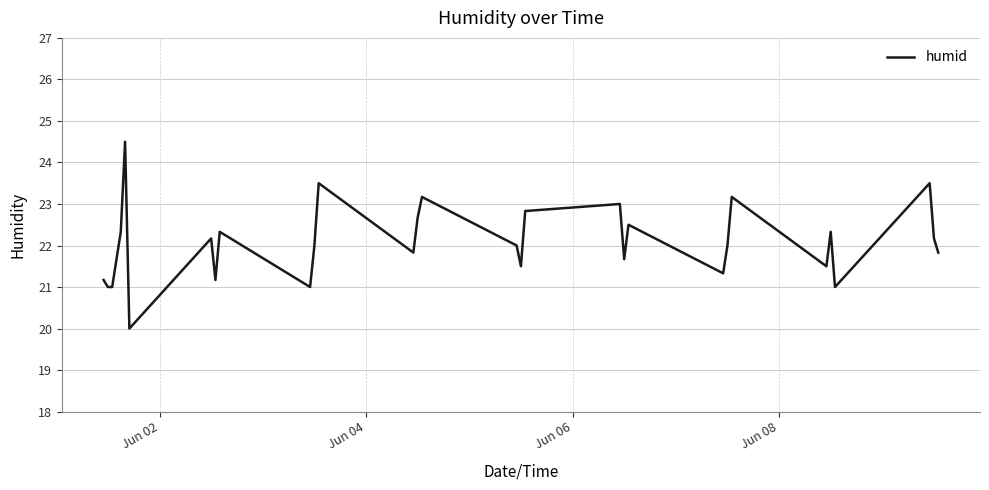

What is the difference between the maximum and minimum values?

4.5